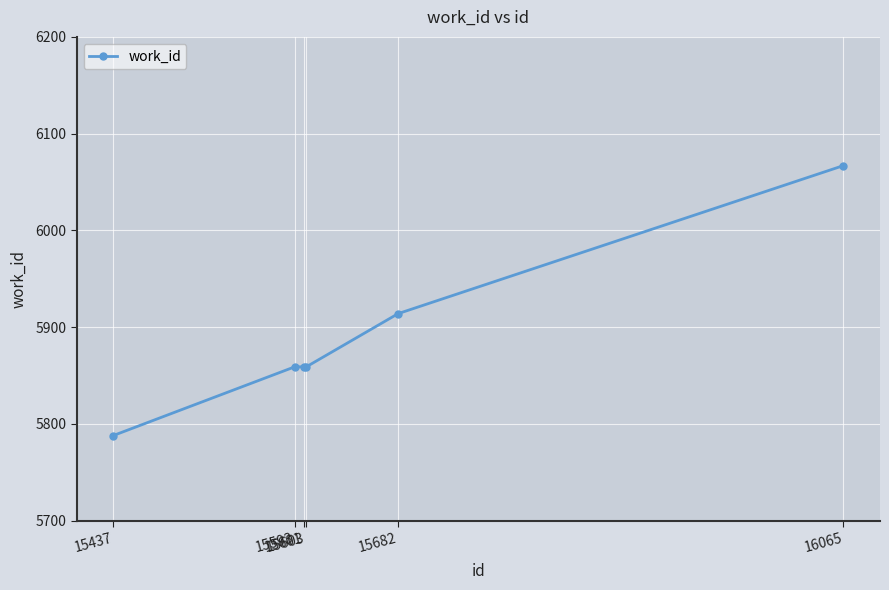

What is the minimum value shown in the chart?

5788